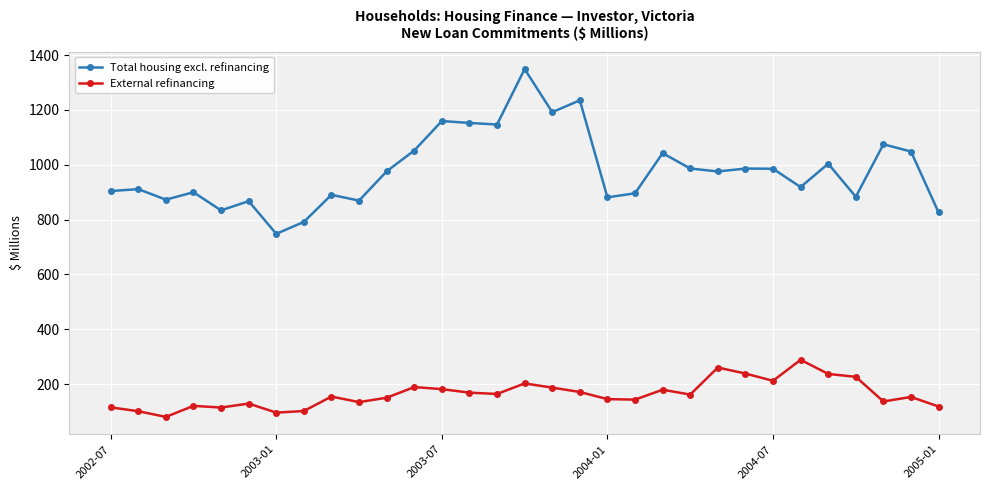

True or false: Total housing excl. refinancing and External refinancing cross at least once.

False